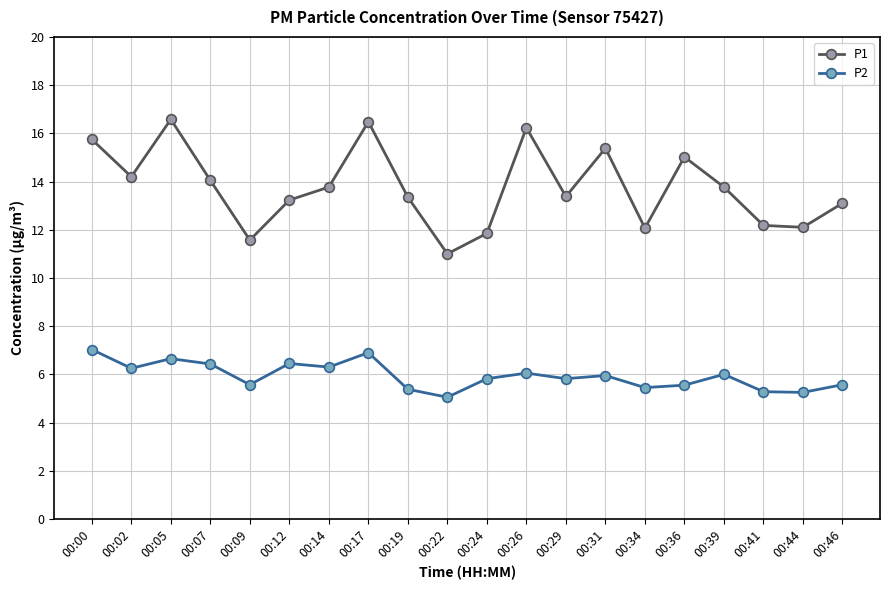

Which series has the widest spread of values?

P1